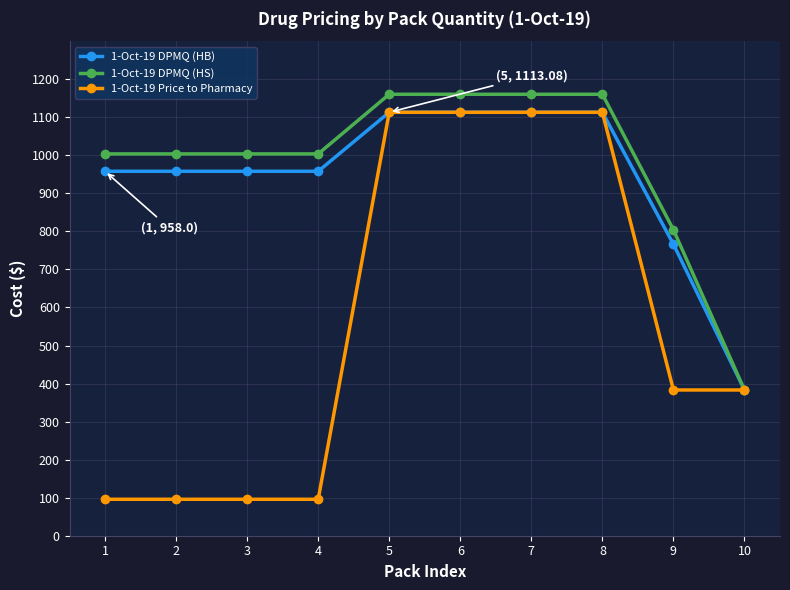

Between 1 and 7, which series saw the biggest shift?

1-Oct-19 Price to Pharmacy